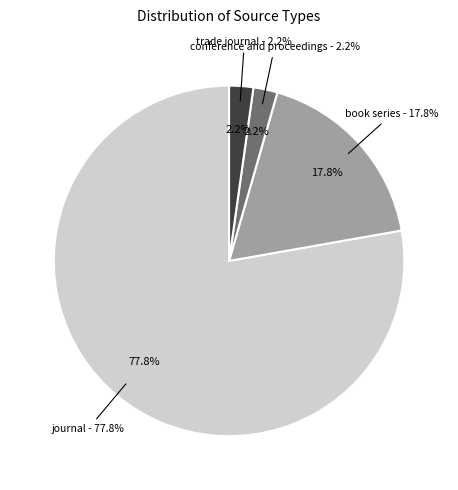

What percentage do conference and proceedings and trade journal together represent?

4.4%